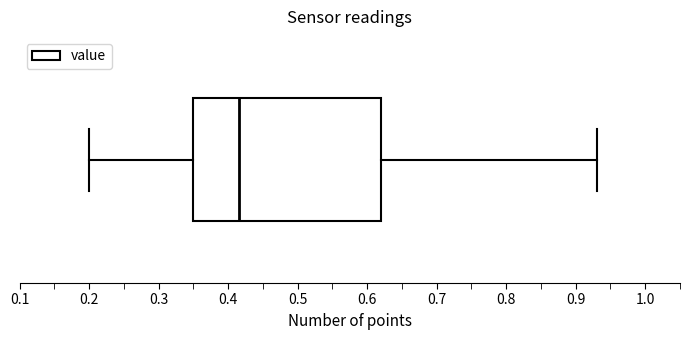

Transcribe this box plot: give where the median line is, the range the box spans, and where the two whiskers end, as read against the x-axis. The values are not printed on the chart, so give them approximately, as read against the axis.

median 0.42, box 0.35 to 0.62, whiskers 0.20 to 0.93